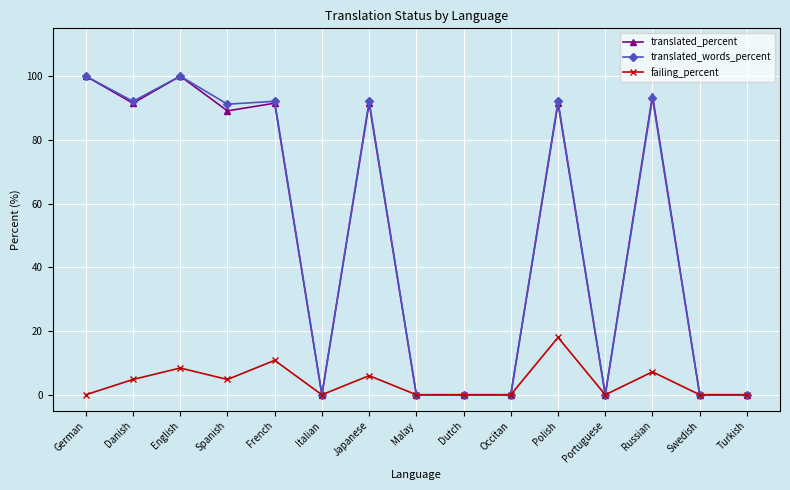

The value of failing_percent at German is 9.4. True or false?

False